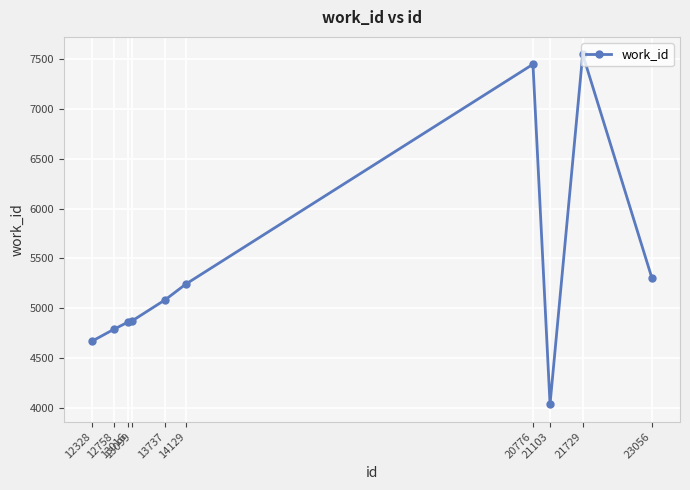

What is the smallest value displayed?

4040